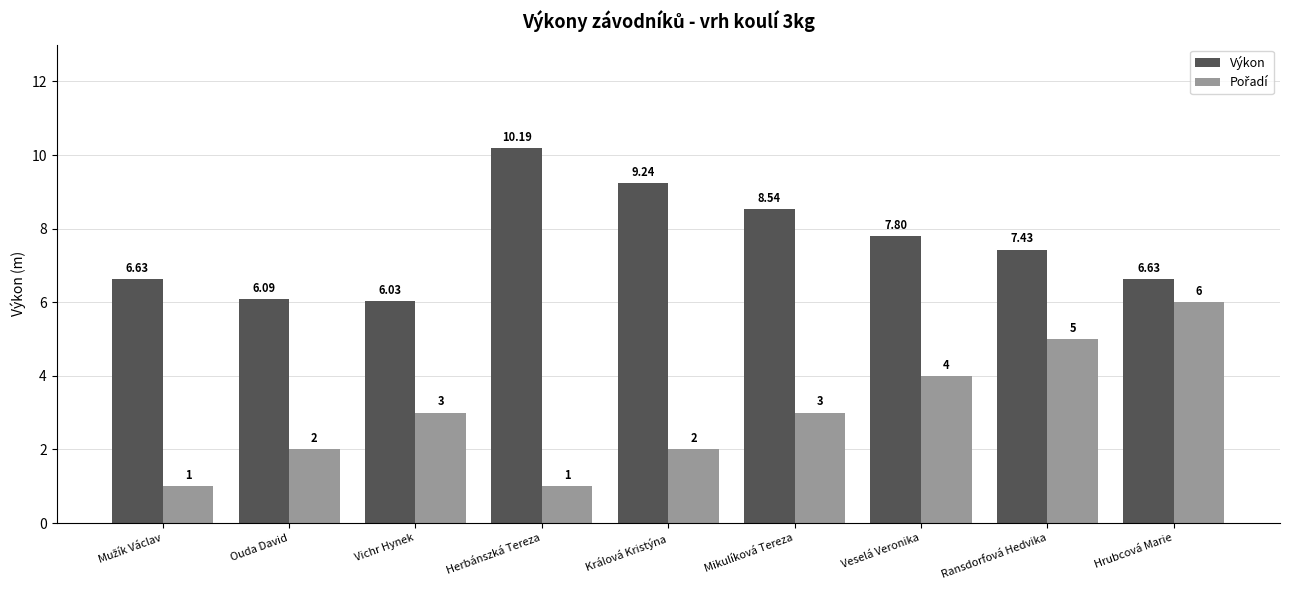

Which label corresponds to the largest value in the chart?

Herbánszká Tereza